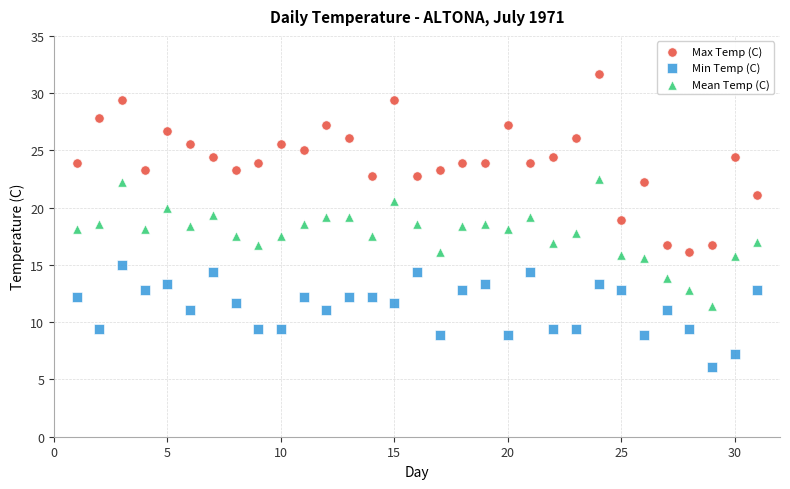

Which series reaches the maximum Y coordinate?

Max Temp (C)